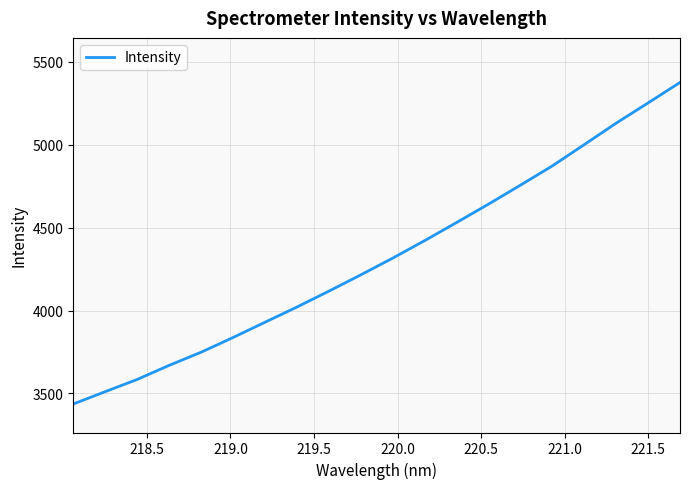

True or false: the data has more than 1 interior local peaks.

False